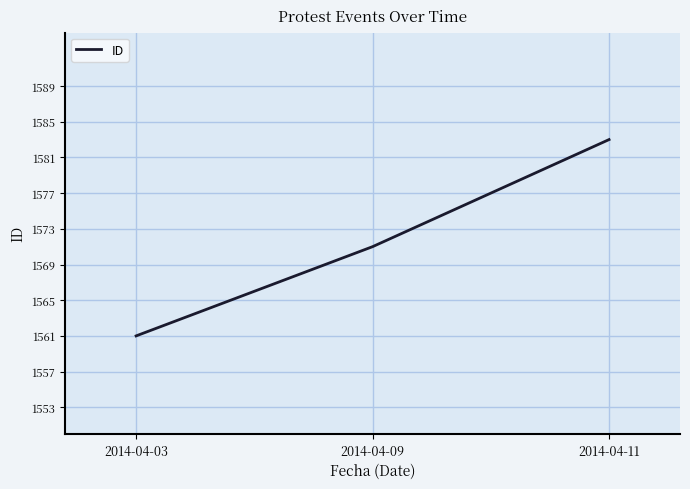

Reading right to left, transcribe all the data shown in this chart.

1583	1571	1561